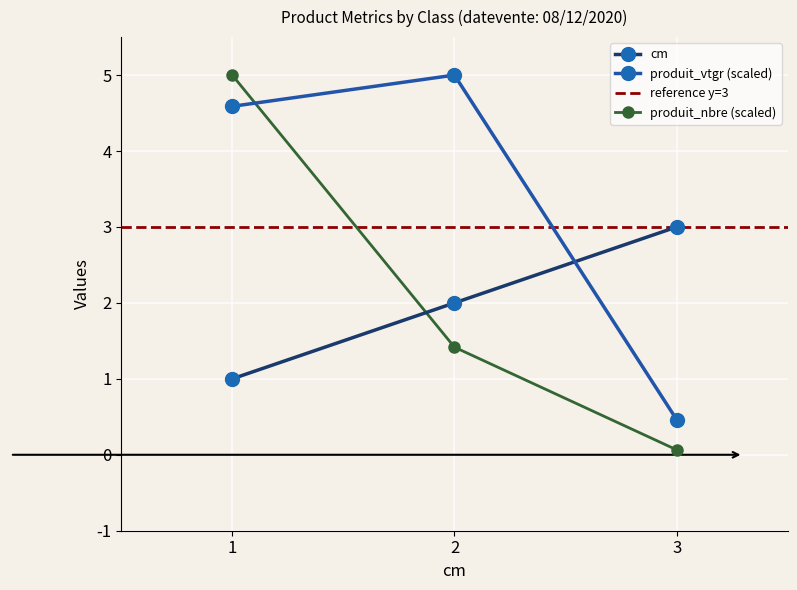

Reading left to right, extract all data points from this chart.

cm: 1.0	2.0	3.0
produit_nbre: 5.0	1.4	0.1
produit_vtgr: 4.6	5.0	0.5